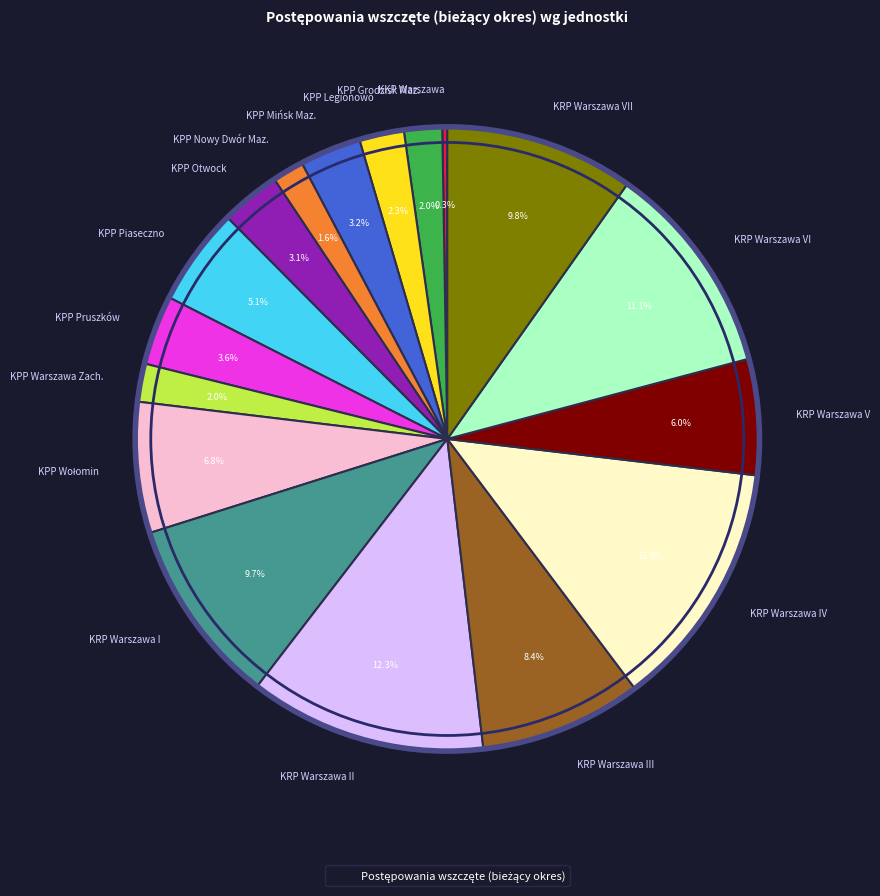

What is the largest slice in the pie chart?

KRP Warszawa IV